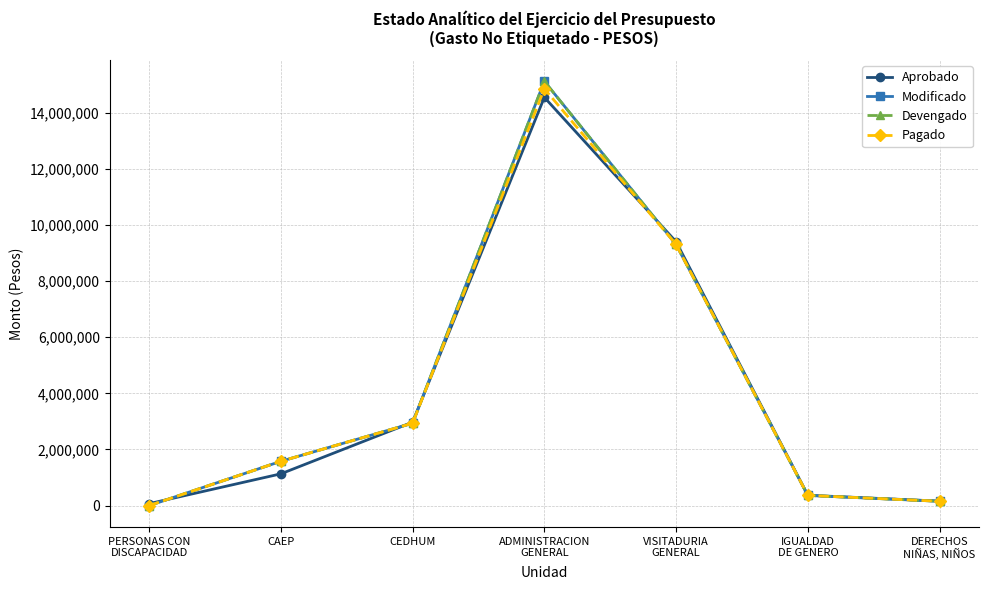

Is this an area chart (filled region under the line)?

No